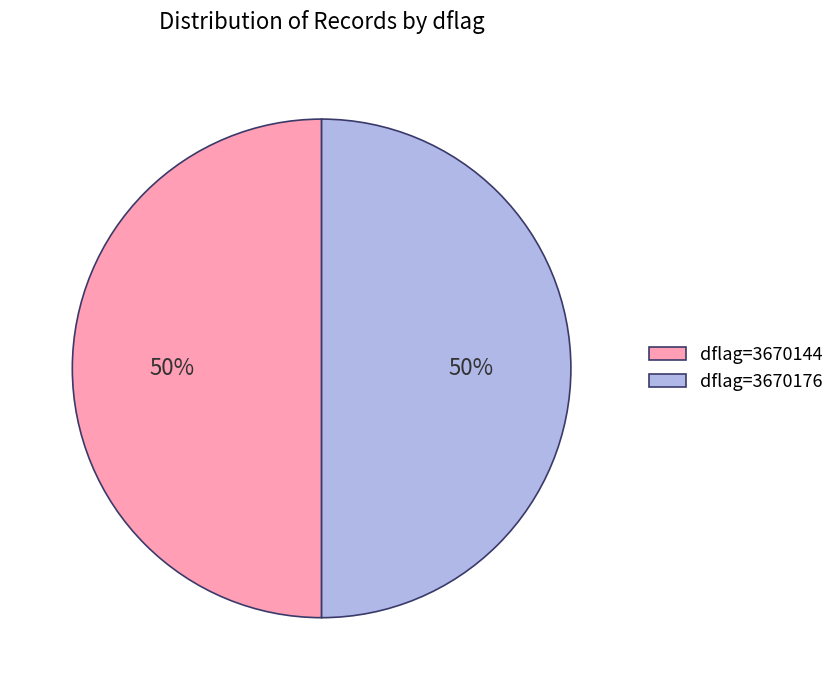

What is the ratio of the value at dflag=3670144 to the value at dflag=3670176?

1.0